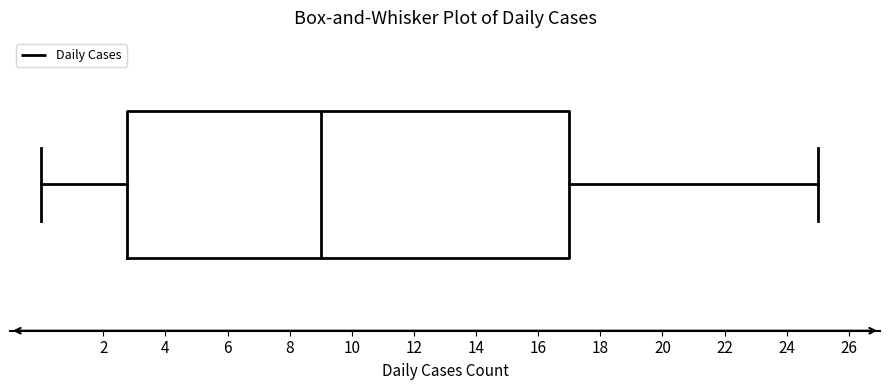

Transcribe this box plot: give where the median line is, the range the box spans, and where the two whiskers end, as read against the x-axis. The values are not printed on the chart, so give them approximately, as read against the axis.

median 9.0, box 2.8 to 17.0, whiskers 0.0 to 25.0